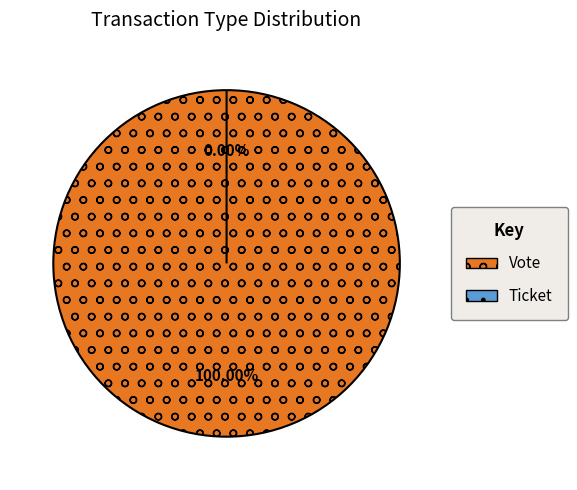

Which has a higher value, Ticket or Vote?

Vote